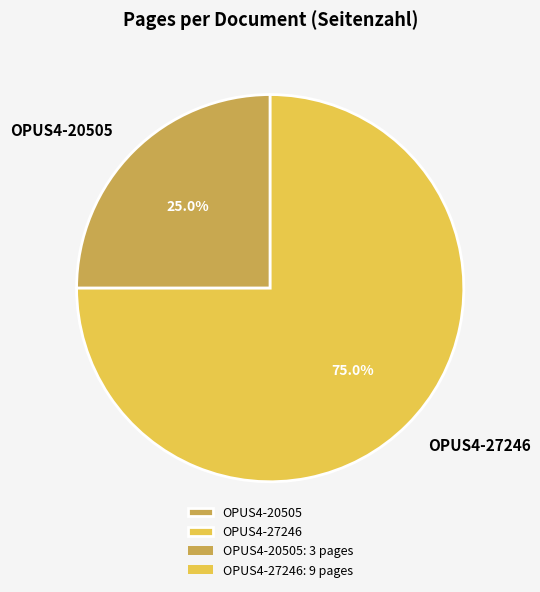

Does OPUS4-20505 account for over 50% of the chart?

No